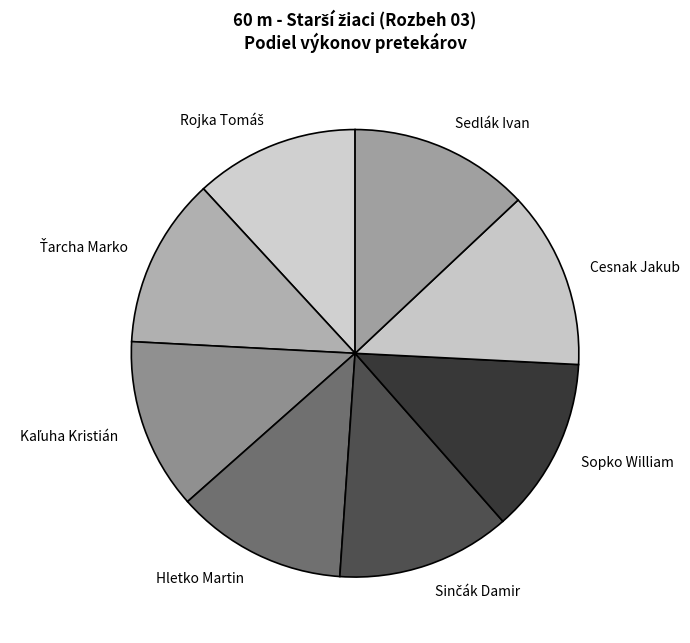

Is there any slice that represents more than half of the pie?

No